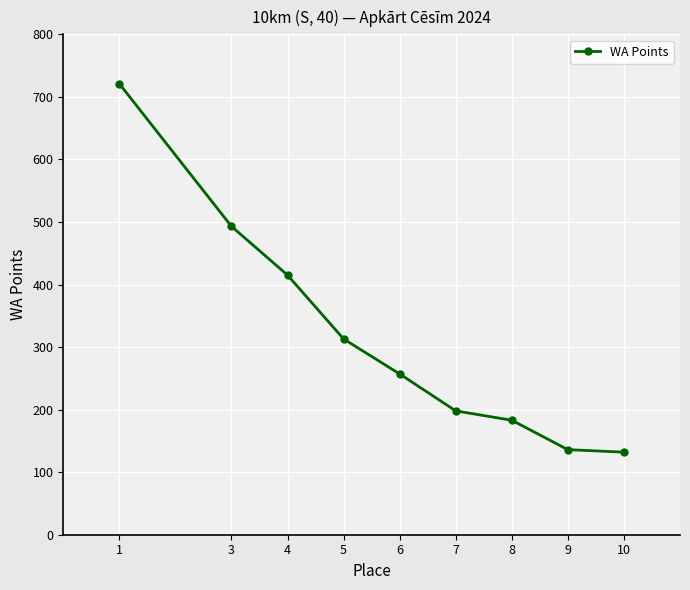

How many categories are shown in the chart?

9